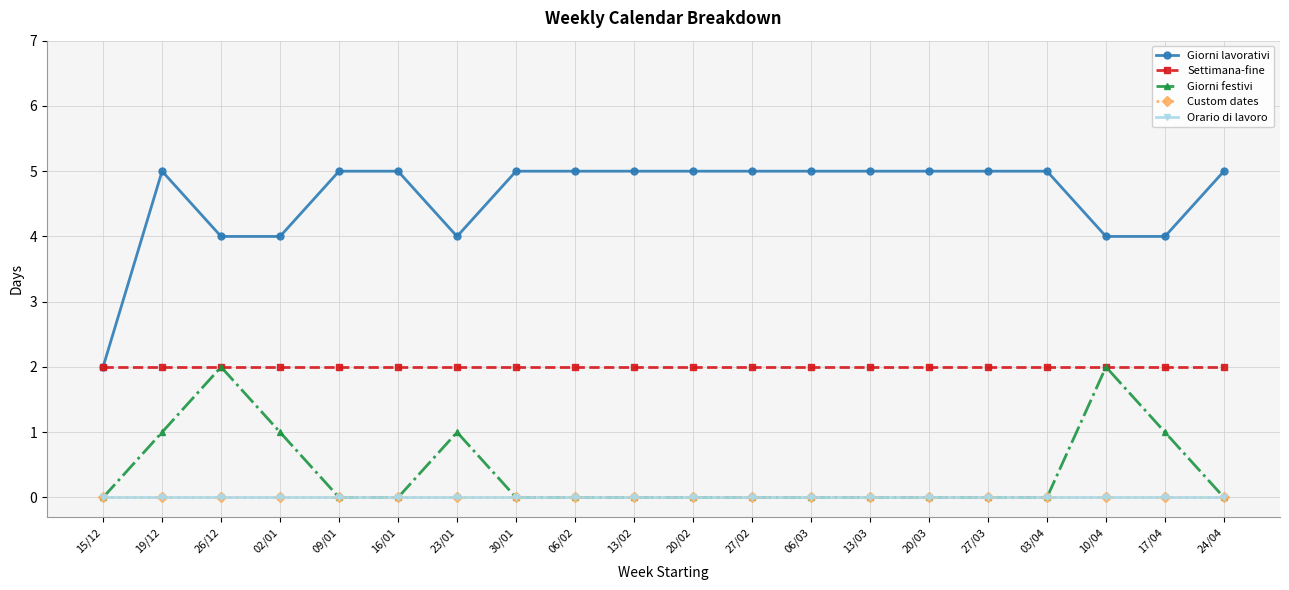

Which category has the lowest value in the Giorni festivi series?

15/12